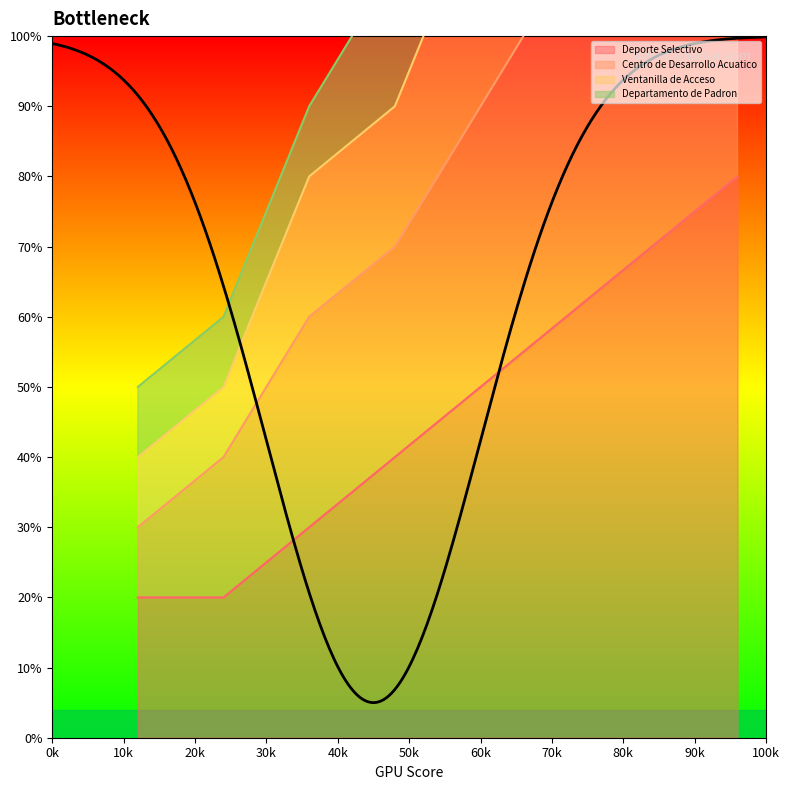

What is the highest value of the Deporte Selectivo series?

80